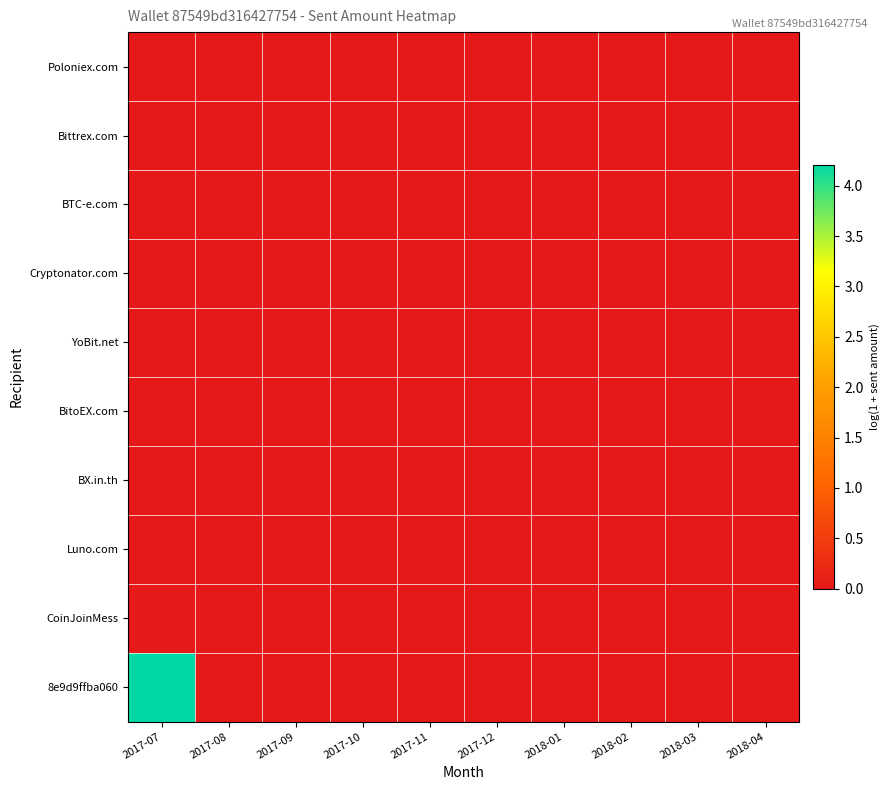

Reading left to right, extract all data points from this chart.

Poloniex.com: 2017-07=0.0	2017-08=0.0	2017-09=0.0	2017-10=0.0	2017-11=0.0	2017-12=0.0	2018-01=0.0	2018-02=0.0	2018-03=0.0	2018-04=0.0
Bittrex.com: 2017-07=0.0	2017-08=0.0	2017-09=0.0	2017-10=0.0	2017-11=0.0	2017-12=0.0	2018-01=0.0	2018-02=0.0	2018-03=0.0	2018-04=0.0
BTC-e.com: 2017-07=0.0	2017-08=0.0	2017-09=0.0	2017-10=0.0	2017-11=0.0	2017-12=0.0	2018-01=0.0	2018-02=0.0	2018-03=0.0	2018-04=0.0
Cryptonator.com: 2017-07=0.0	2017-08=0.0	2017-09=0.0	2017-10=0.0	2017-11=0.0	2017-12=0.0	2018-01=0.0	2018-02=0.0	2018-03=0.0	2018-04=0.0
YoBit.net: 2017-07=0.0	2017-08=0.0	2017-09=0.0	2017-10=0.0	2017-11=0.0	2017-12=0.0	2018-01=0.0	2018-02=0.0	2018-03=0.0	2018-04=0.0
BitoEX.com: 2017-07=0.0	2017-08=0.0	2017-09=0.0	2017-10=0.0	2017-11=0.0	2017-12=0.0	2018-01=0.0	2018-02=0.0	2018-03=0.0	2018-04=0.0
BX.in.th: 2017-07=0.0	2017-08=0.0	2017-09=0.0	2017-10=0.0	2017-11=0.0	2017-12=0.0	2018-01=0.0	2018-02=0.0	2018-03=0.0	2018-04=0.0
Luno.com: 2017-07=0.0	2017-08=0.0	2017-09=0.0	2017-10=0.0	2017-11=0.0	2017-12=0.0	2018-01=0.0	2018-02=0.0	2018-03=0.0	2018-04=0.0
CoinJoinMess: 2017-07=0.0	2017-08=0.0	2017-09=0.0	2017-10=0.0	2017-11=0.0	2017-12=0.0	2018-01=0.0	2018-02=0.0	2018-03=0.0	2018-04=0.0
8e9d9ffba060: 2017-07=4.2	2017-08=0.0	2017-09=0.0	2017-10=0.0	2017-11=0.0	2017-12=0.0	2018-01=0.0	2018-02=0.0	2018-03=0.0	2018-04=0.0